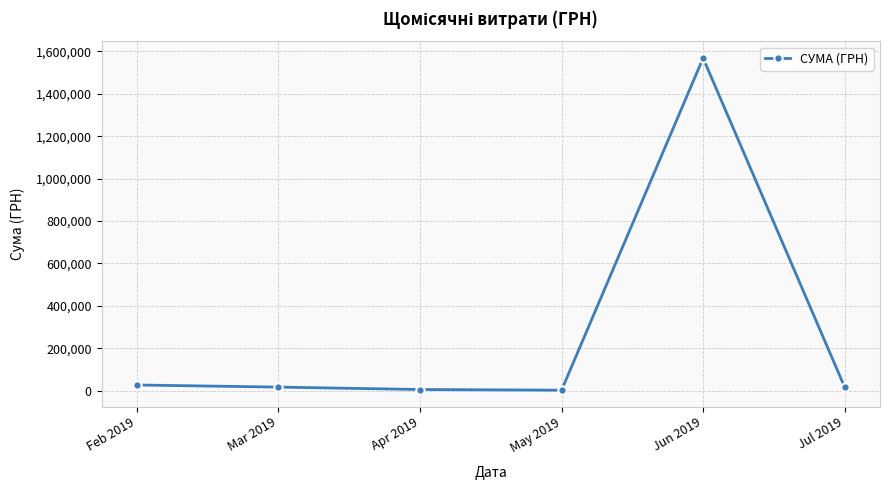

Is it true that the value at Jun 2019 is 1568189.9?

True